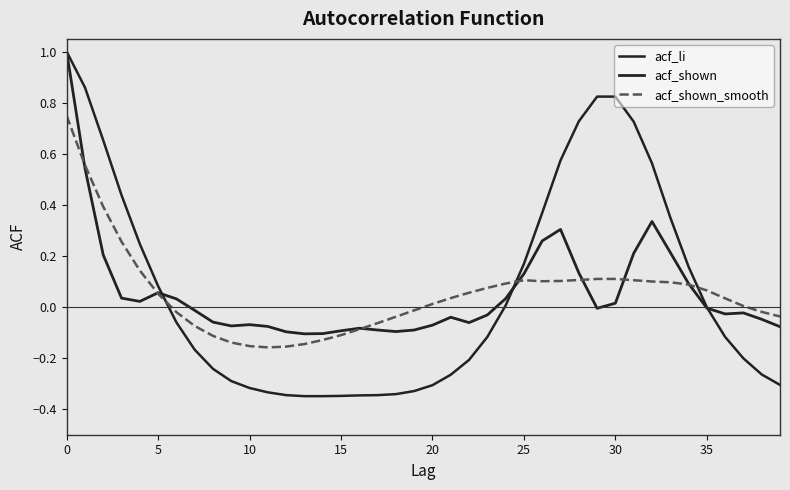

Is this an area chart (filled region under the line)?

No